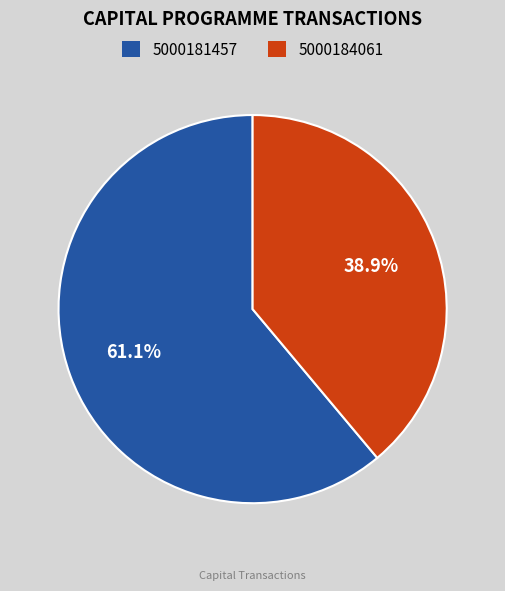

Combined, do 5000181457 and 5000184061 account for over 50%?

Yes